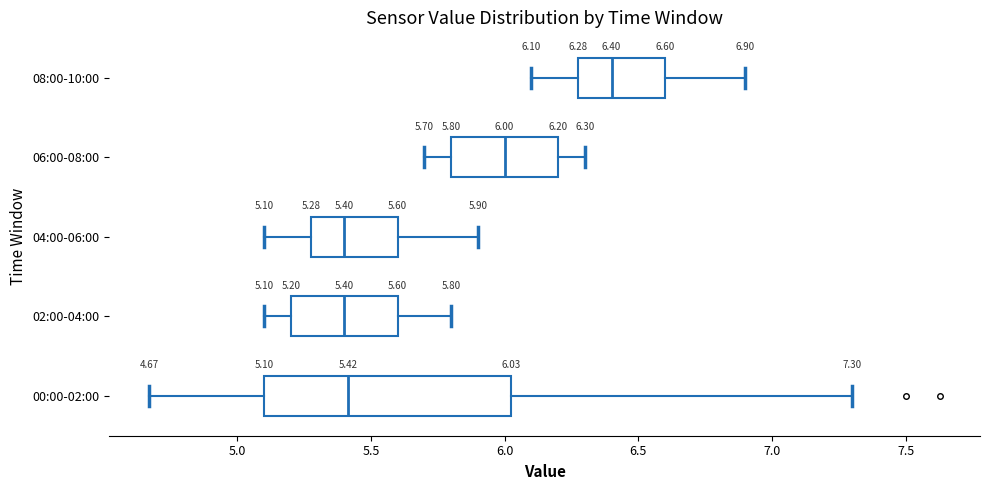

Comparing the boxes themselves (not the whiskers), which one is the widest?

00:00-02:00